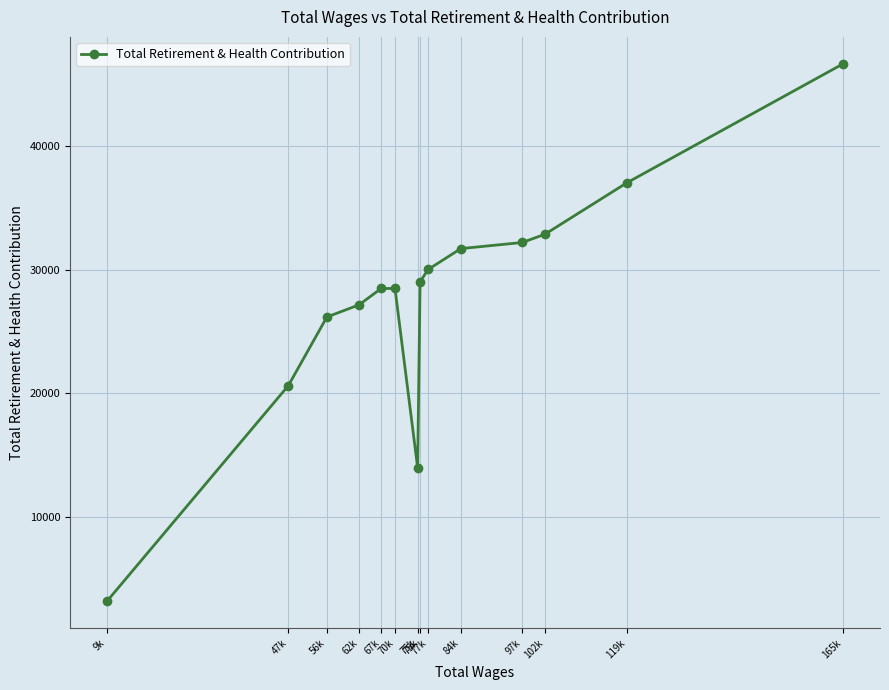

What is the sum of all values?

387418